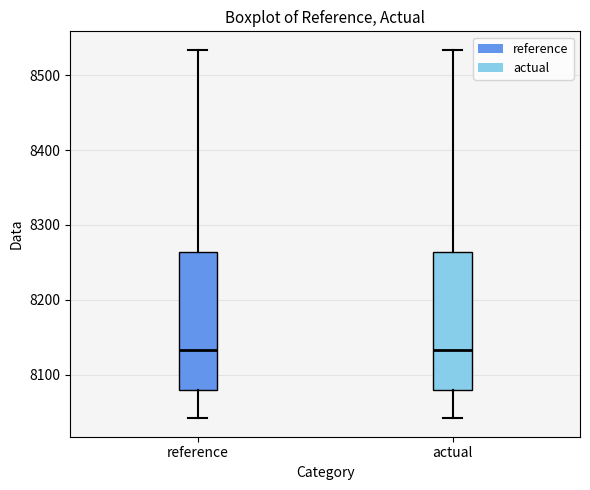

Reading left to right, read every box against the y-axis: the position of its median line, the range the box covers, and the ends of its whiskers. The values are not printed on the chart, so give them approximately, as read against the axis.

reference: median 8130, box 8080 to 8260, whiskers 8040 to 8530
actual: median 8130, box 8080 to 8260, whiskers 8040 to 8530